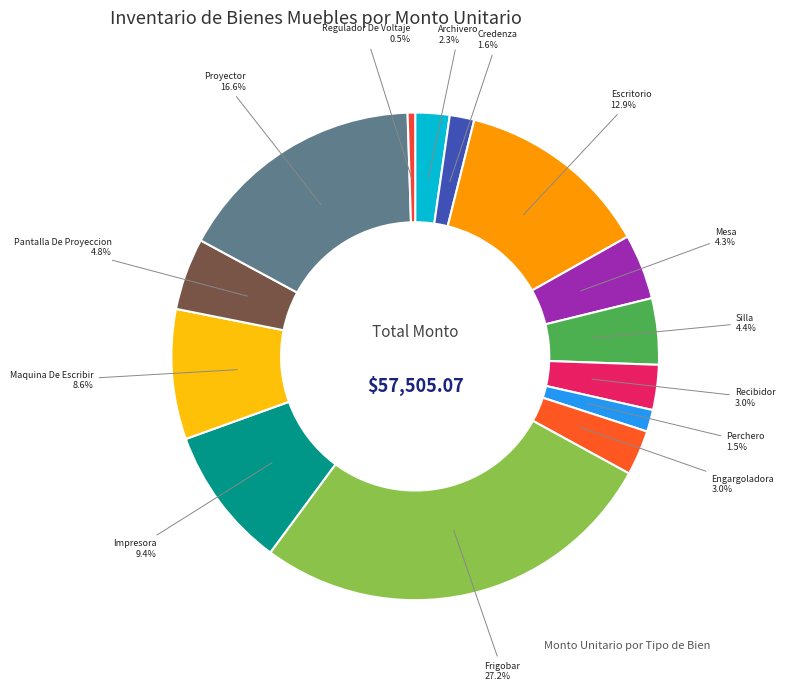

How many segments does this pie chart have?

14